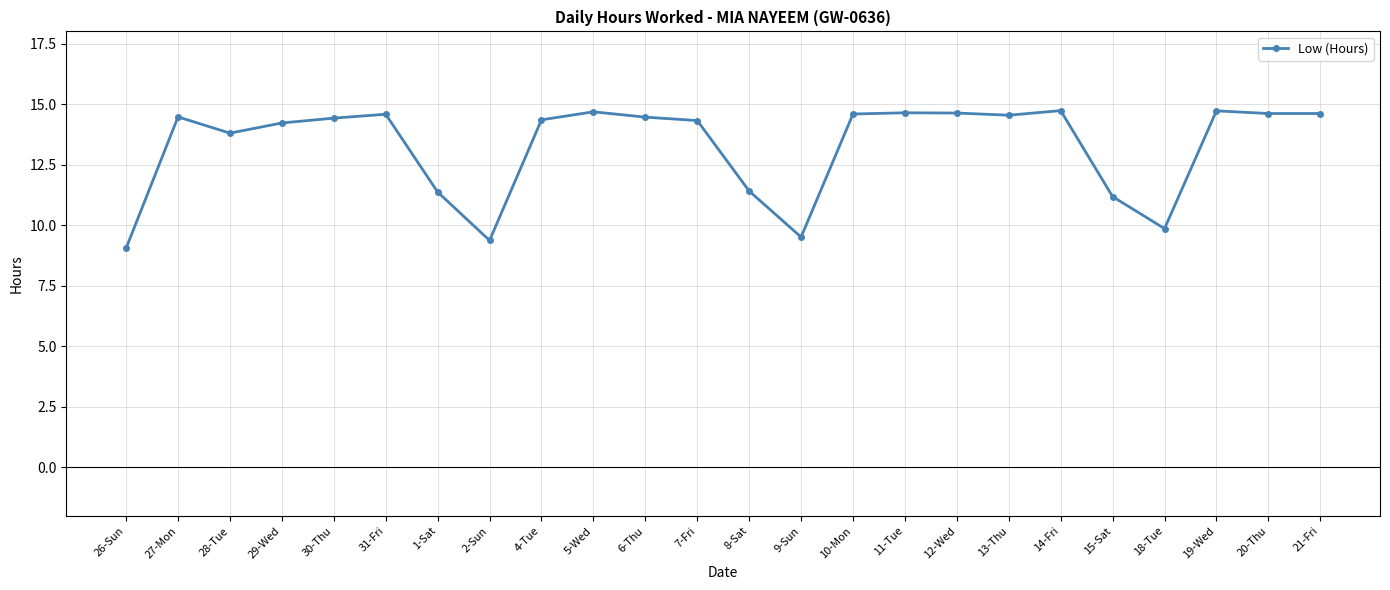

How many categories are shown in the chart?

24